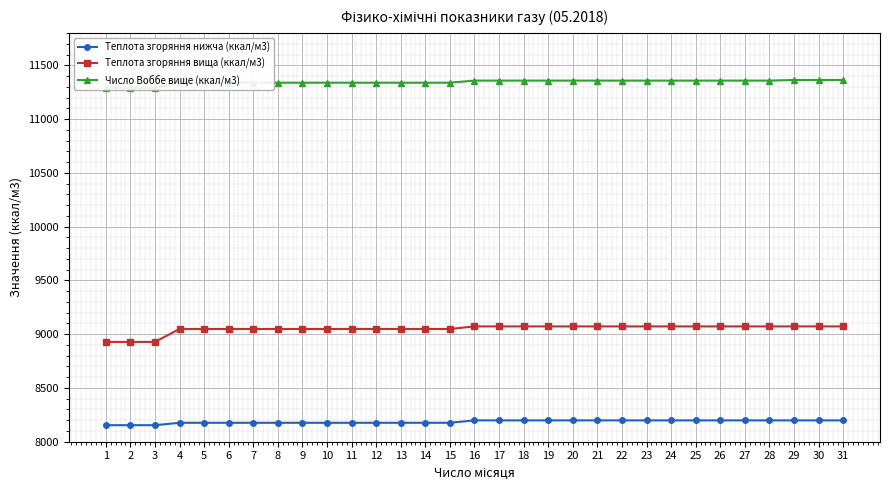

Reading left to right, transcribe all the data shown in this chart.

Теплота згоряння нижча (ккал/м3): 1=8153.0	2=8153.0	3=8153.0	4=8175.3	5=8175.3	6=8175.3	7=8175.3	8=8175.3	9=8175.3	10=8175.3	11=8175.3	12=8175.3	13=8175.3	14=8175.3	15=8175.3	16=8197.8	17=8197.8	18=8197.8	19=8197.8	20=8197.8	21=8197.8	22=8197.8	23=8197.8	24=8197.8	25=8197.8	26=8197.8	27=8197.8	28=8197.8	29=8197.8	30=8197.8	31=8197.8
Теплота згоряння вища (ккал/м3): 1=8927.5	2=8927.5	3=8927.5	4=9047.8	5=9047.8	6=9047.8	7=9047.8	8=9047.8	9=9047.8	10=9047.8	11=9047.8	12=9047.8	13=9047.8	14=9047.8	15=9047.8	16=9071.9	17=9071.9	18=9071.9	19=9071.9	20=9071.9	21=9071.9	22=9071.9	23=9071.9	24=9071.9	25=9071.9	26=9071.9	27=9071.9	28=9071.9	29=9072.0	30=9072.0	31=9072.0
Число Воббе вище (ккал/м3): 1=11289.5	2=11289.5	3=11289.5	4=11338.7	5=11338.7	6=11338.7	7=11338.7	8=11338.7	9=11338.7	10=11338.7	11=11338.7	12=11338.7	13=11338.7	14=11338.7	15=11338.7	16=11358.2	17=11358.2	18=11358.2	19=11358.2	20=11358.2	21=11358.2	22=11358.2	23=11358.2	24=11358.2	25=11358.2	26=11358.2	27=11358.2	28=11358.2	29=11364.0	30=11364.0	31=11364.0